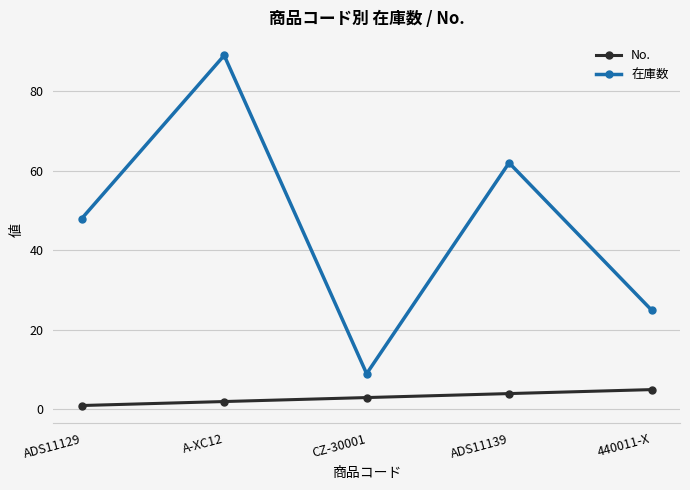

What are all the series names shown in the legend?

No., 在庫数